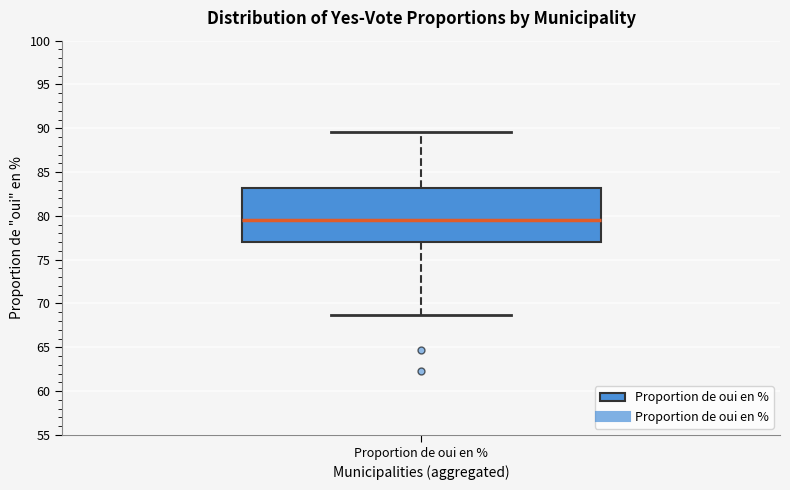

Where does the upper whisker of the box for Proportion de oui en % end on the y-axis? The values are not printed on the chart, so give them approximately, as read against the axis.

89.5